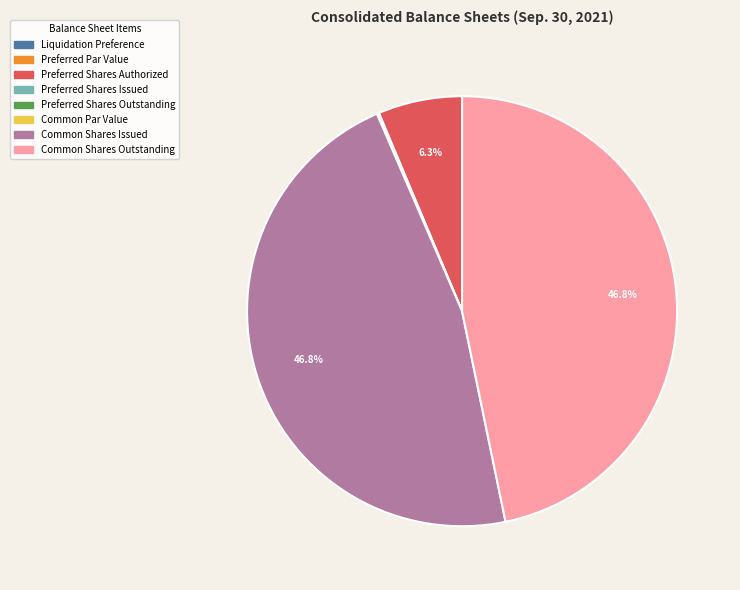

Is there any slice that represents more than half of the pie?

No